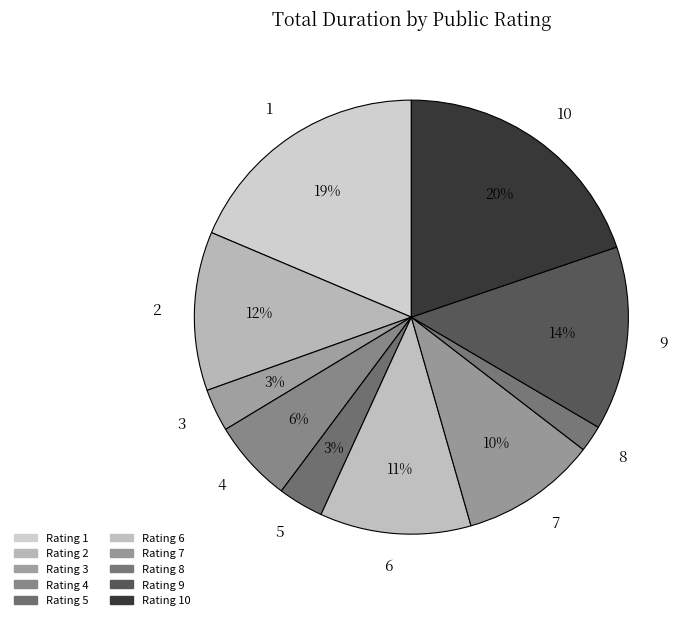

Which category has the smallest portion of the pie?

8